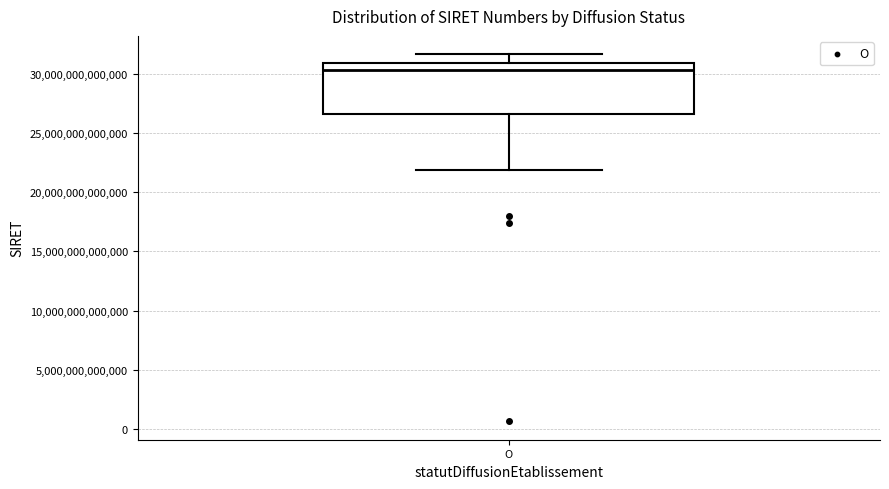

Where does the upper whisker of the box for O end on the y-axis? The values are not printed on the chart, so give them approximately, as read against the axis.

31500000000000